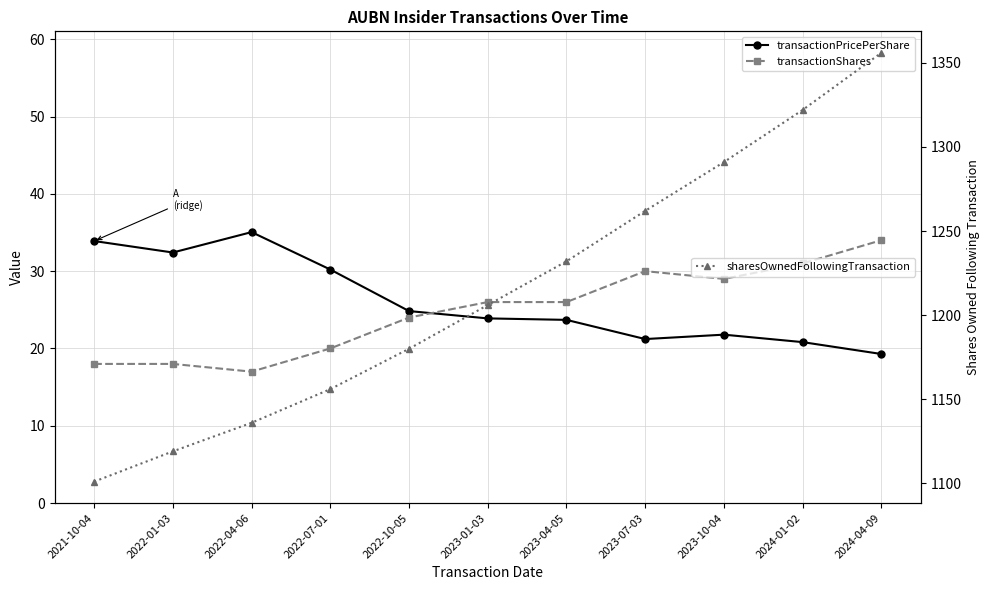

Which has a higher value, 2022-07-01 or 2023-10-04?

2022-07-01